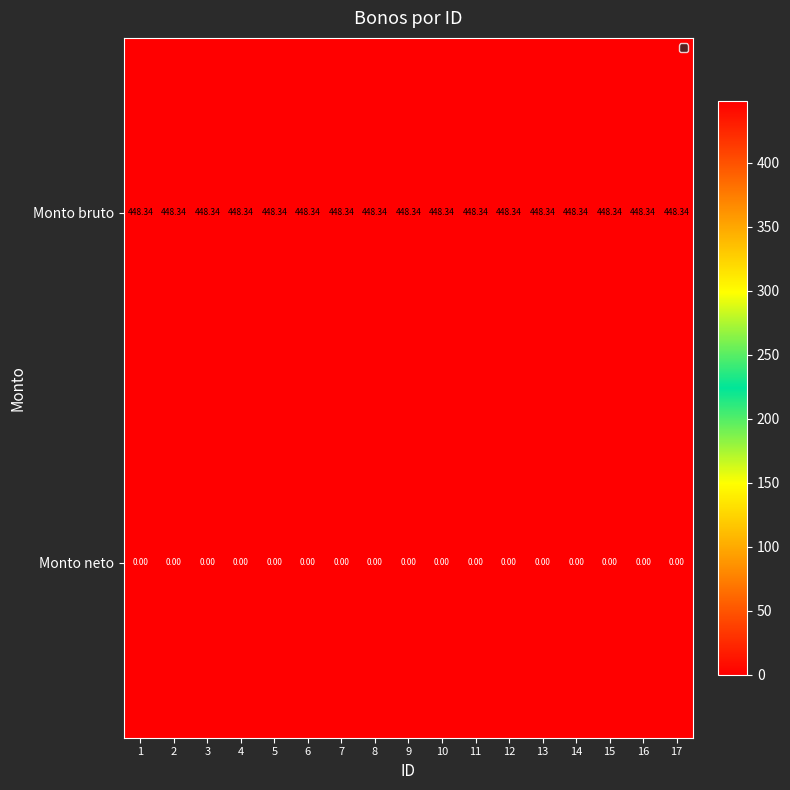

At how many categories does at least one series exceed 98?

17